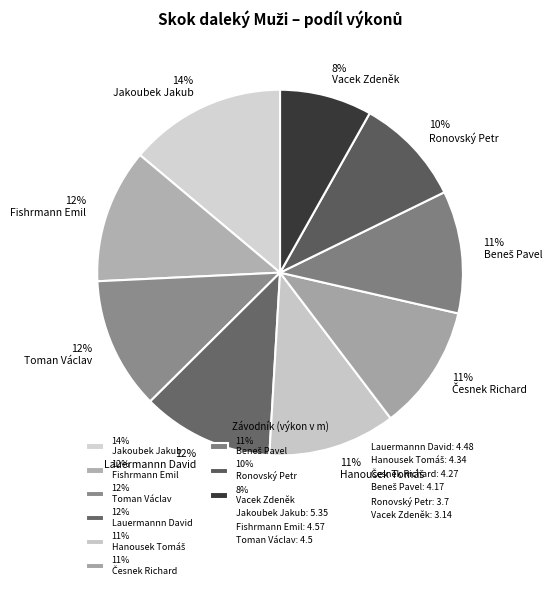

True or false: 12% Toman Václav accounts for 1% of the total.

False